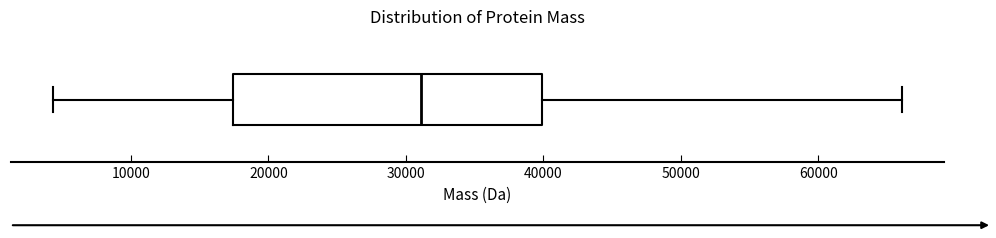

Where is the left edge of the box on the x-axis? The values are not printed on the chart, so give them approximately, as read against the axis.

17000